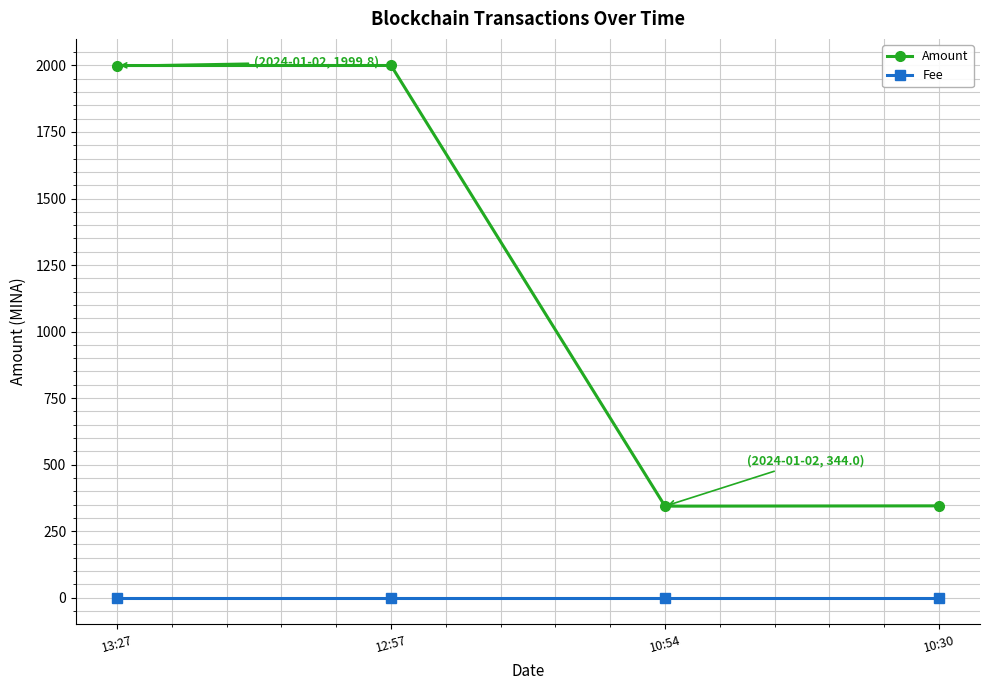

True or false: Amount has a value of 1291.2 at 12:57.

False